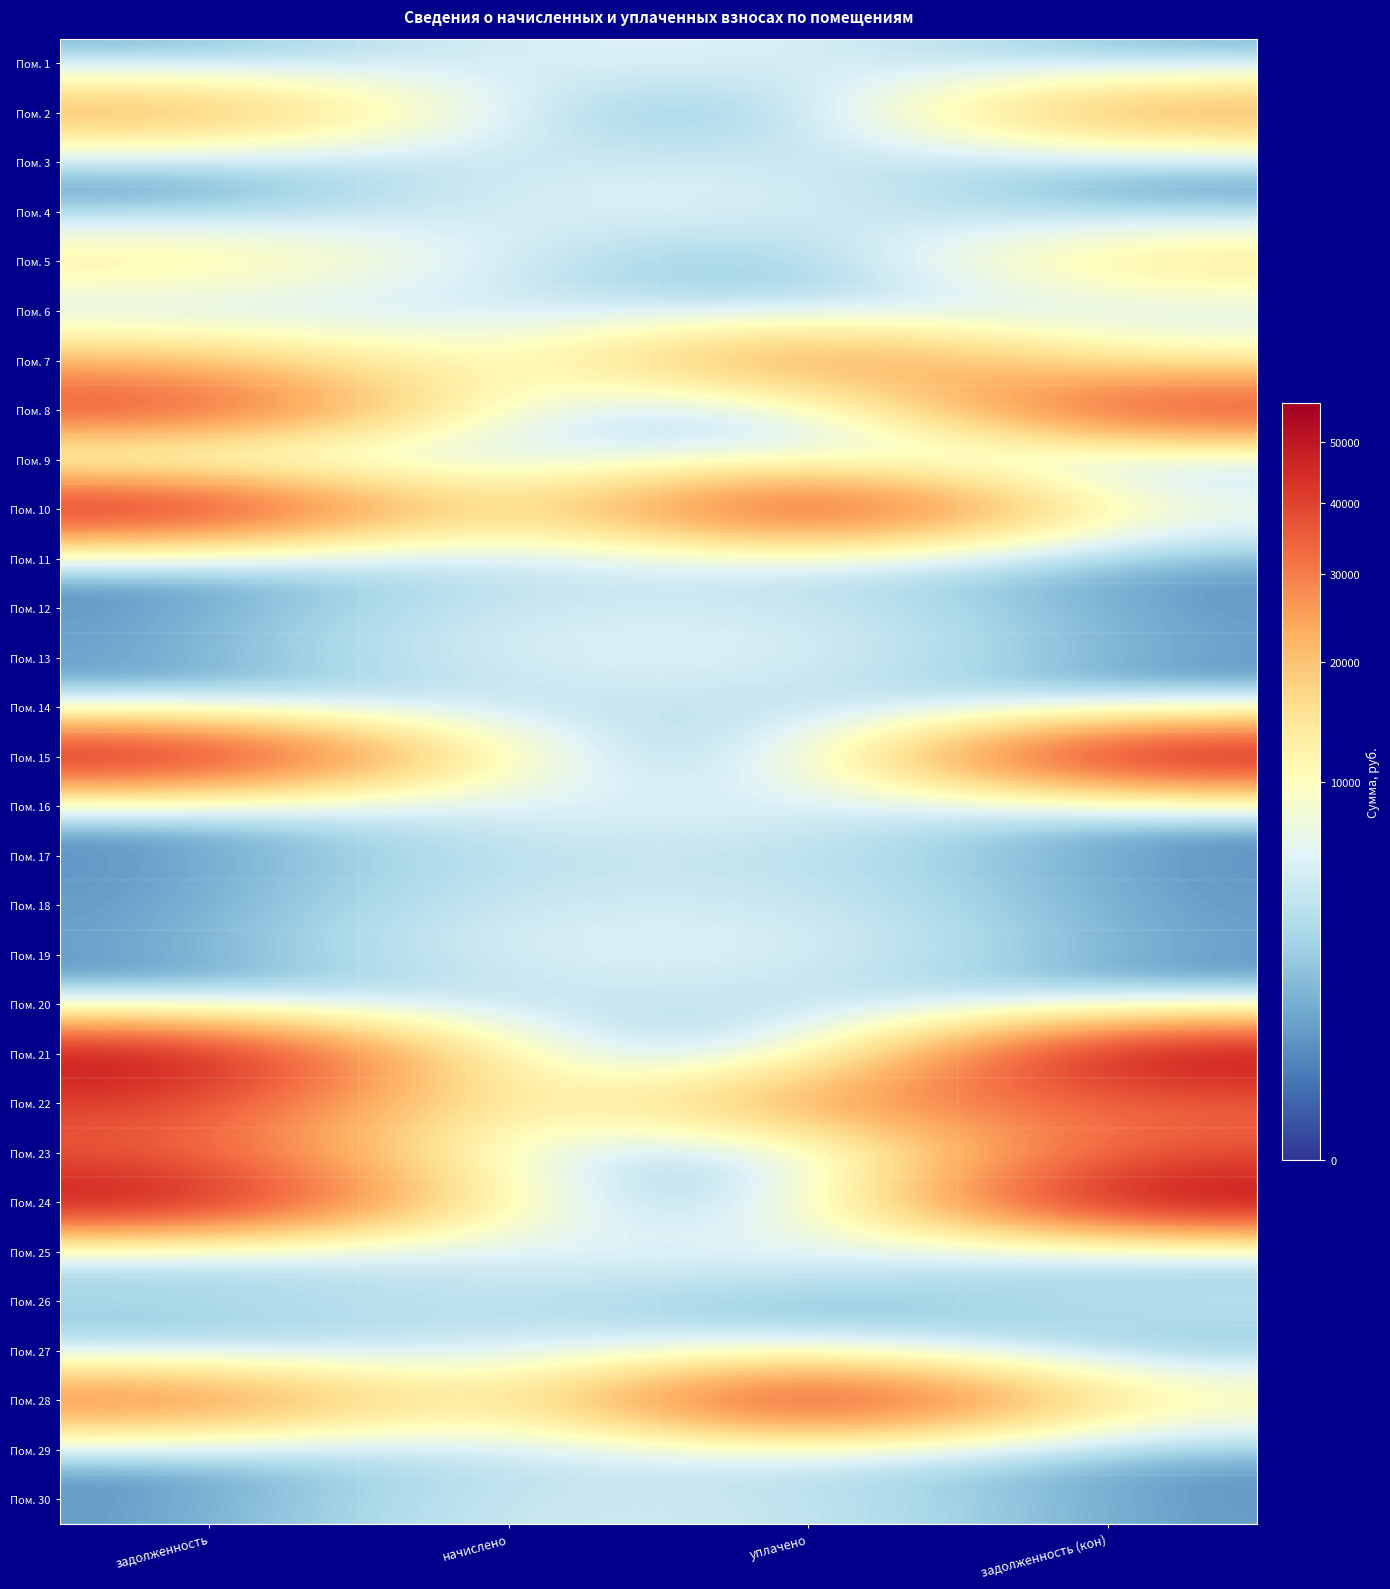

At how many categories does at least one series exceed 16012?

3